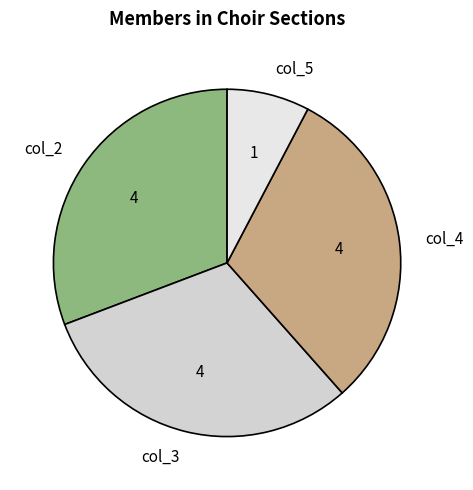

Do col_4 and col_5 together represent more than half of the pie?

No